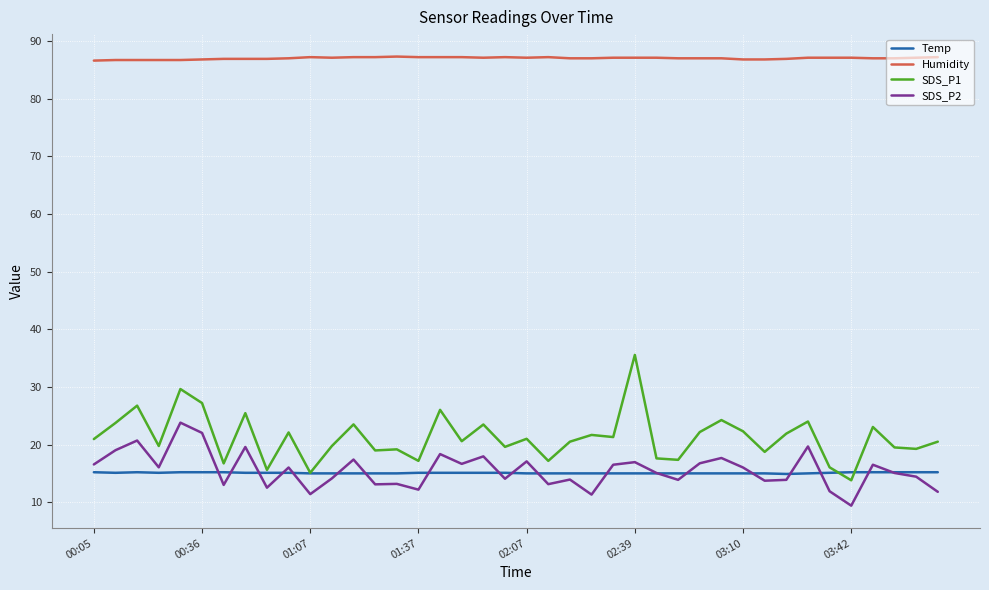

What is the lowest value of the Temp series?

14.9